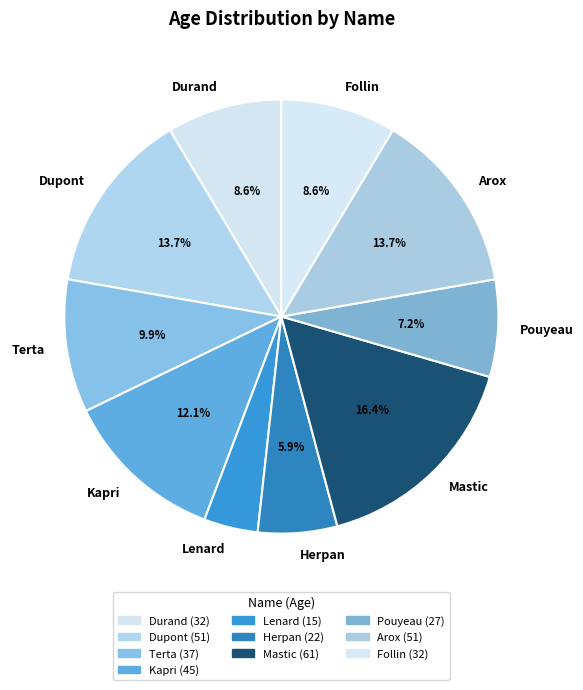

Is the sum of Kapri and Dupont greater than half?

No